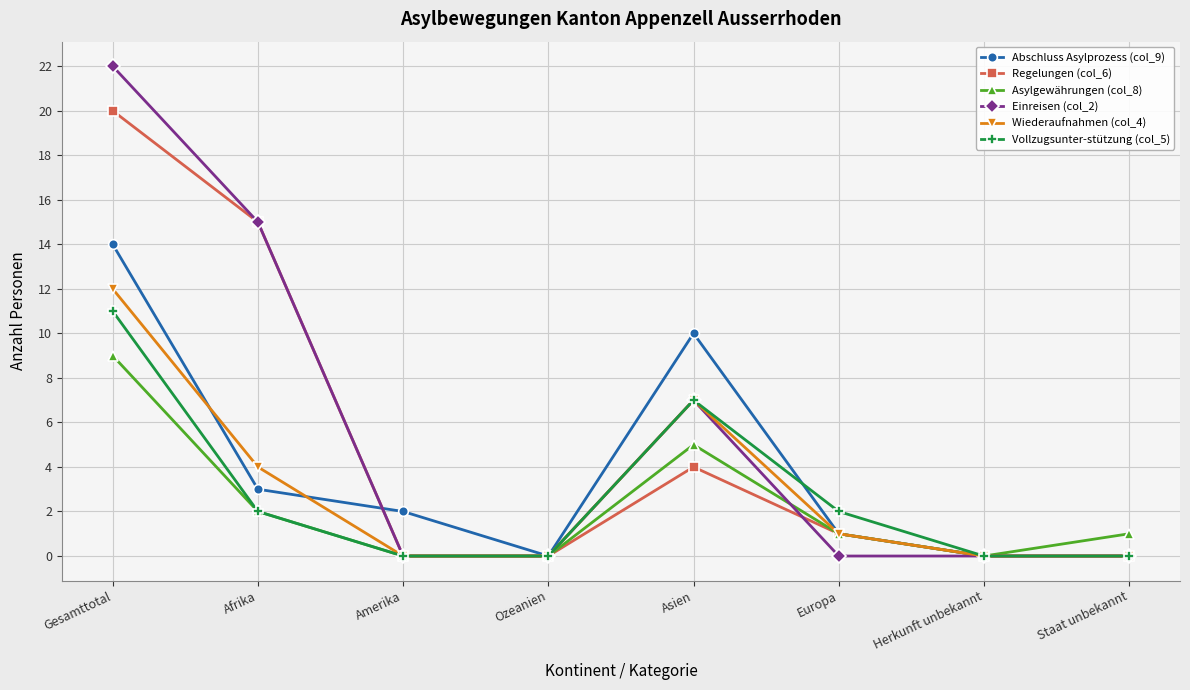

What is the sum of the Wiederaufnahmen (col_4) values at Staat unbekannt and Gesamttotal?

12